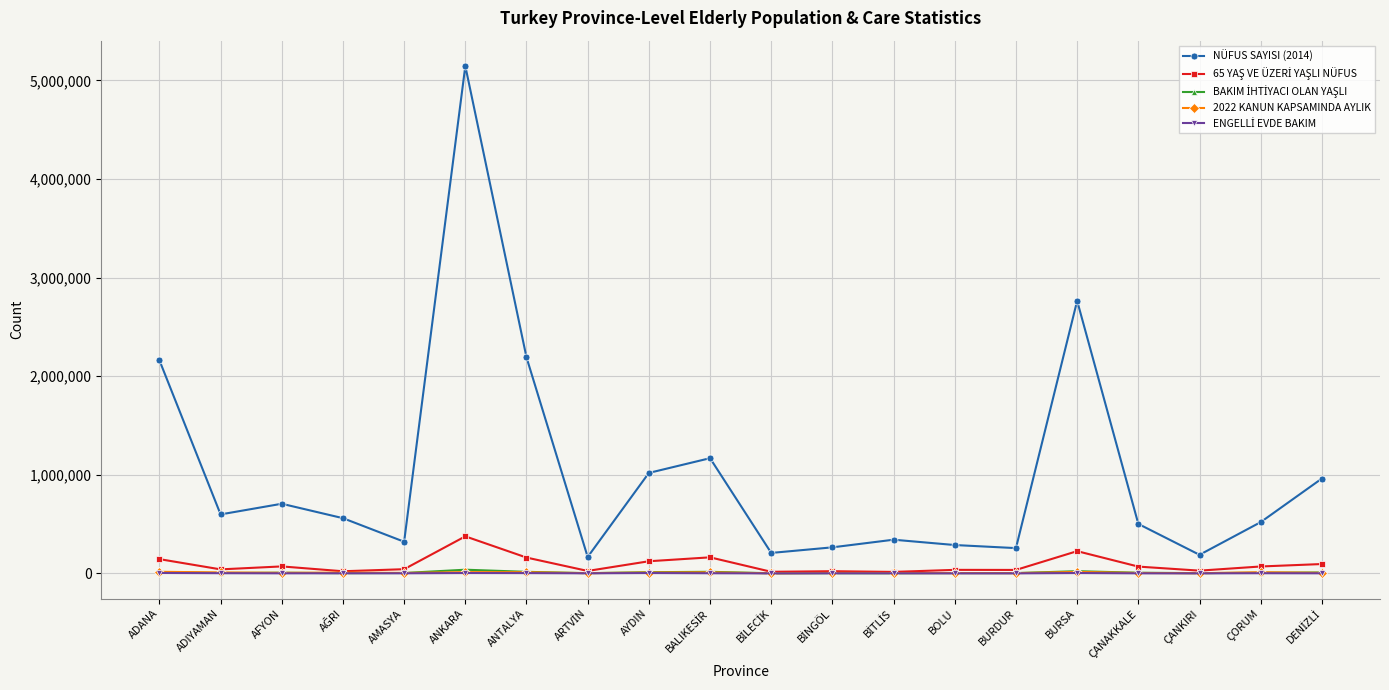

Which series has the largest range (max minus min)?

NÜFUS SAYISI (2014)